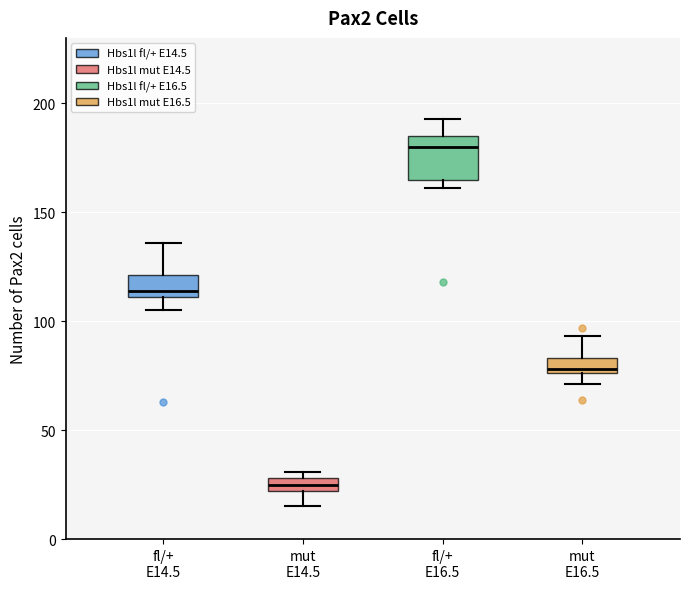

Where is the lower edge of the box for mut E16.5 on the y-axis? The values are not printed on the chart, so give them approximately, as read against the axis.

75